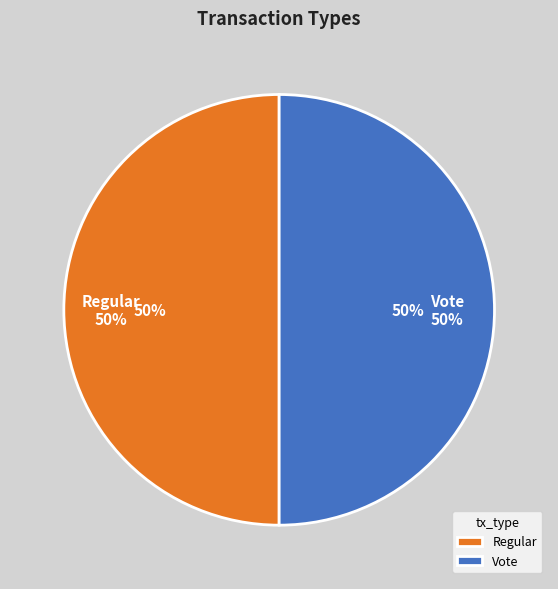

Which category has the smallest portion of the pie?

Vote